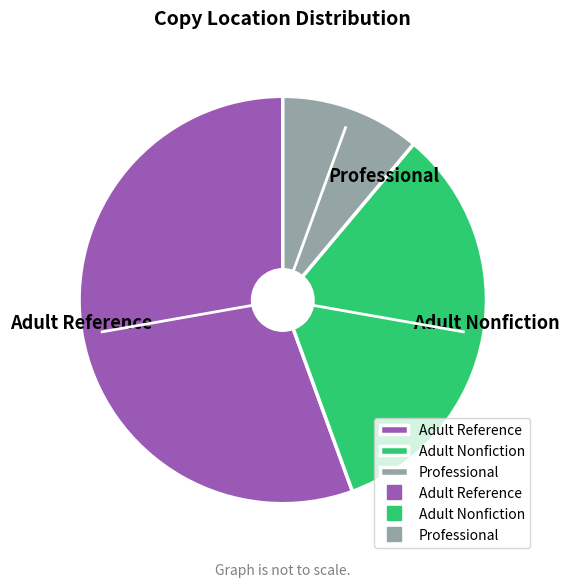

Is the sum of Professional and Adult Nonfiction greater than half?

No